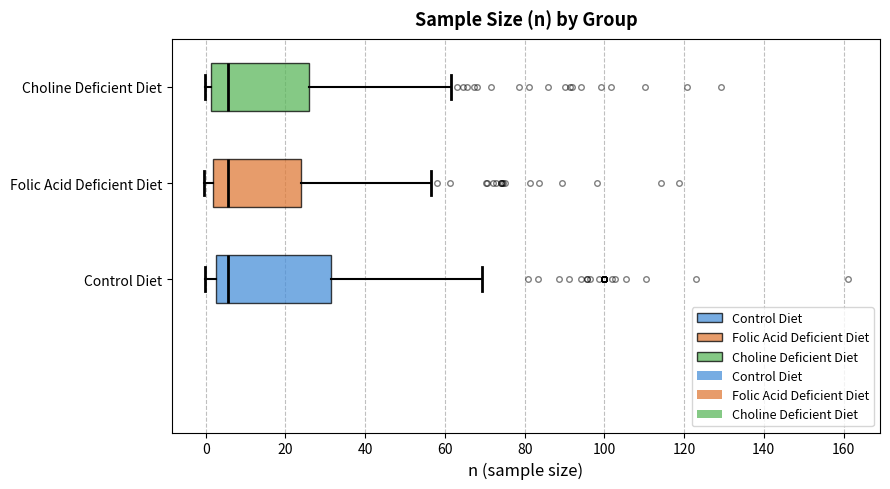

Comparing the boxes themselves (not the whiskers), which one is the widest?

Control Diet